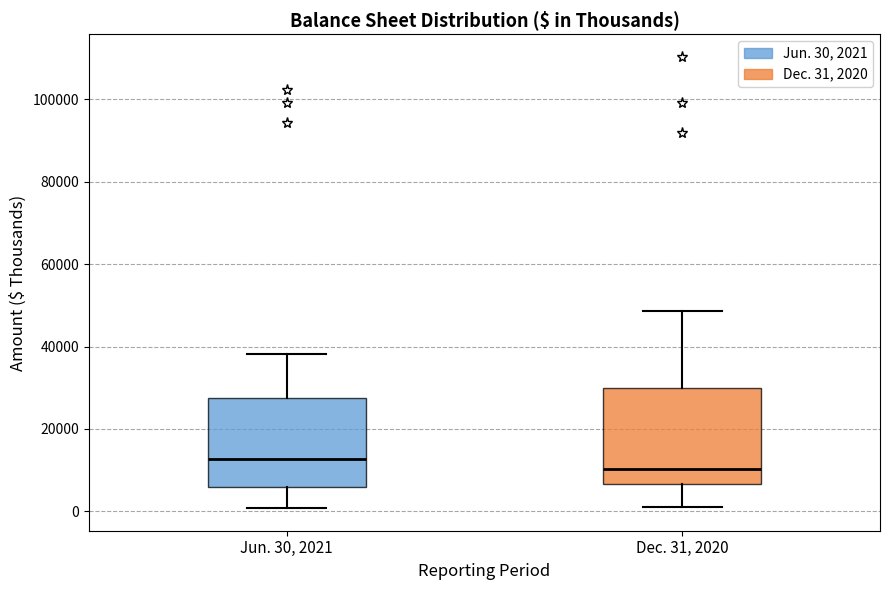

Reading left to right, transcribe this box plot: for each box, give where its median line is, the range the box spans, and where its two whiskers end, as read against the y-axis. The values are not printed on the chart, so give them approximately, as read against the axis.

Jun. 30, 2021: median 12000, box 6000 to 28000, whiskers 0 to 38000
Dec. 31, 2020: median 10000, box 6000 to 30000, whiskers 0 to 48000